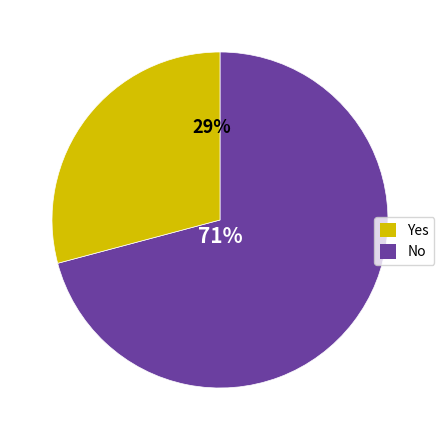

Is there any slice that represents more than half of the pie?

Yes